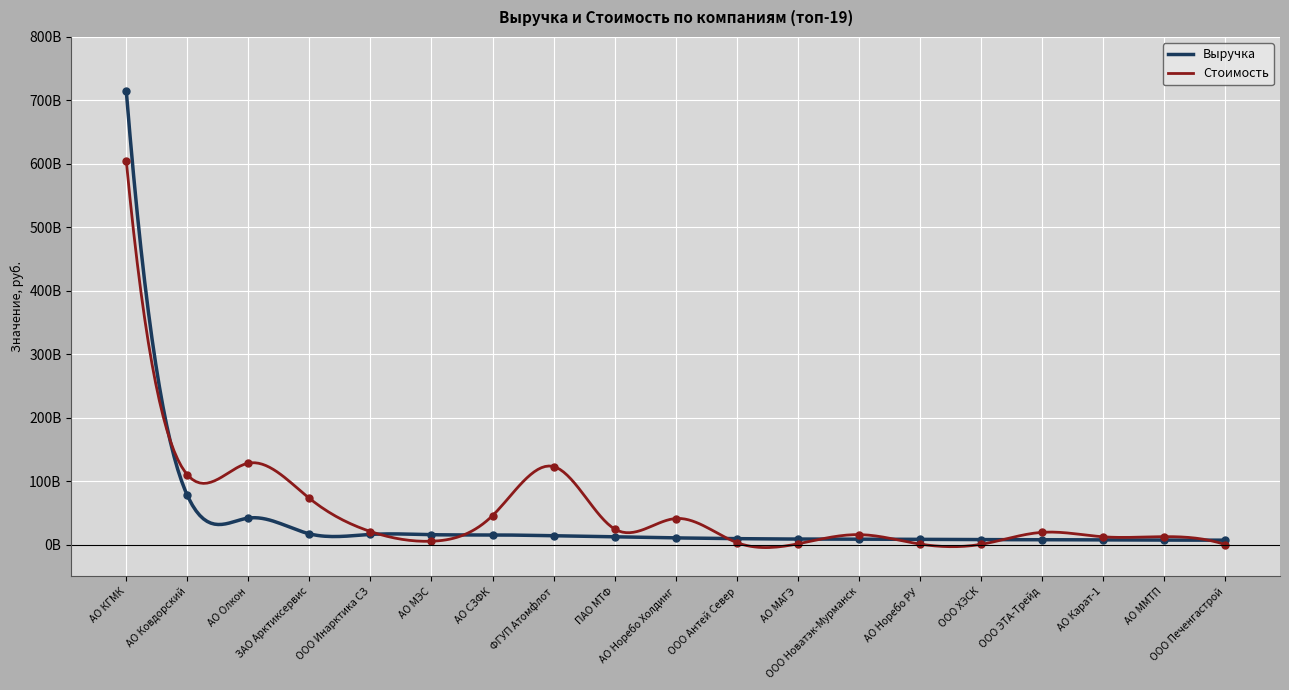

What is the average value of the Стоимость series?

65482522711